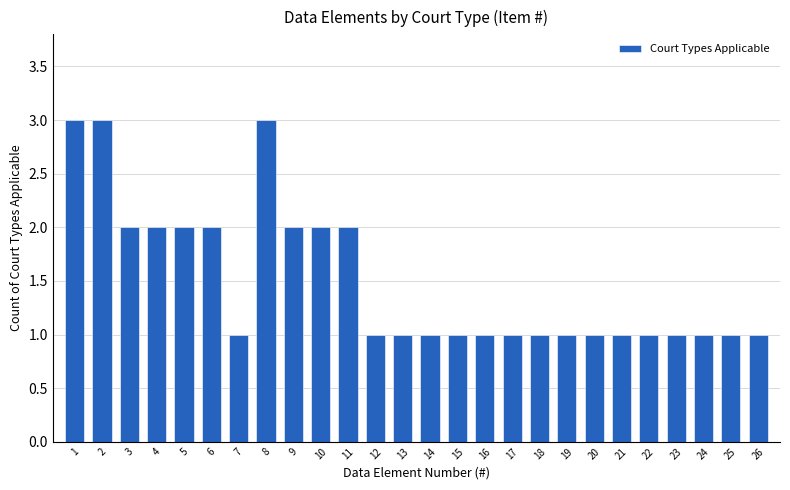

Reading right to left, list all the values displayed in this chart.

26=1	25=1	24=1	23=1	22=1	21=1	20=1	19=1	18=1	17=1	16=1	15=1	14=1	13=1	12=1	11=2	10=2	9=2	8=3	7=1	6=2	5=2	4=2	3=2	2=3	1=3